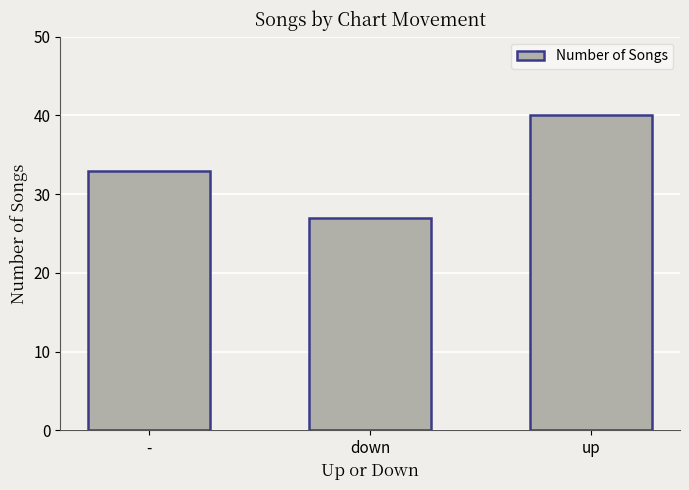

Reading left to right, extract all data points from this chart.

-=33	down=27	up=40